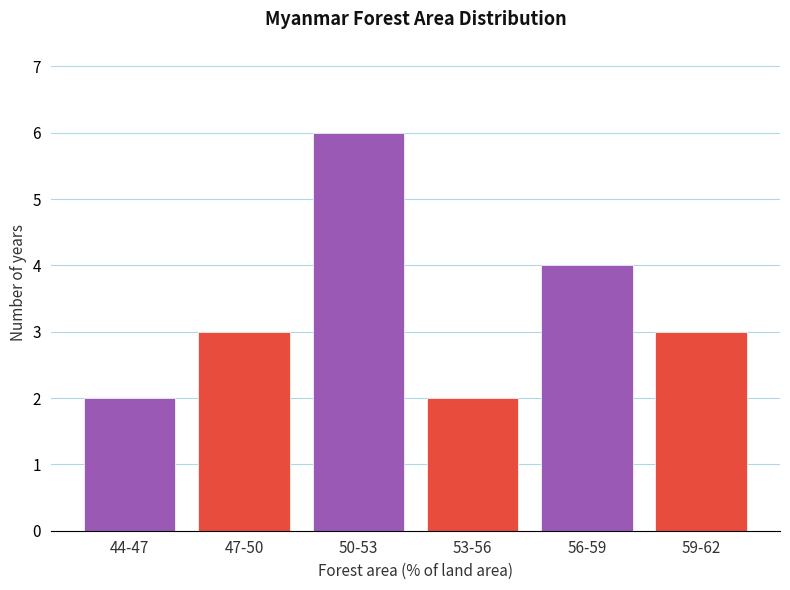

Reading right to left, extract all data points from this chart.

59-62=3	56-59=4	53-56=2	50-53=6	47-50=3	44-47=2